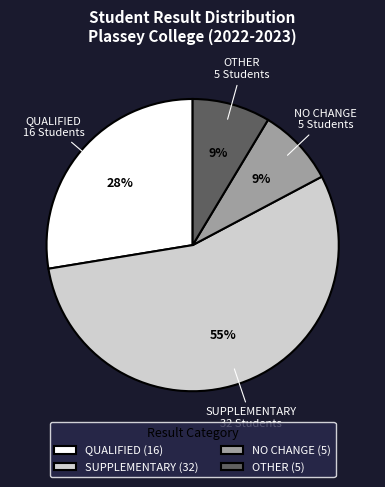

True or false: QUALIFIED accounts for 35% of the total.

False